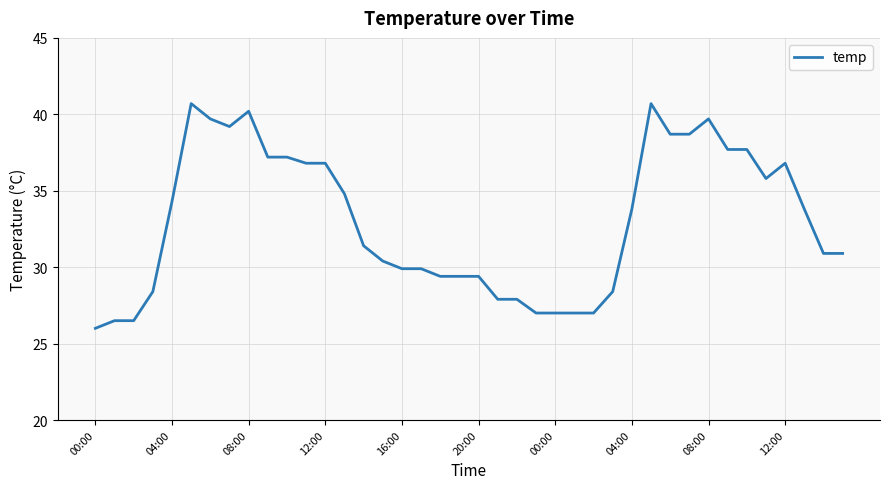

What is the difference between the maximum and minimum values?

14.7